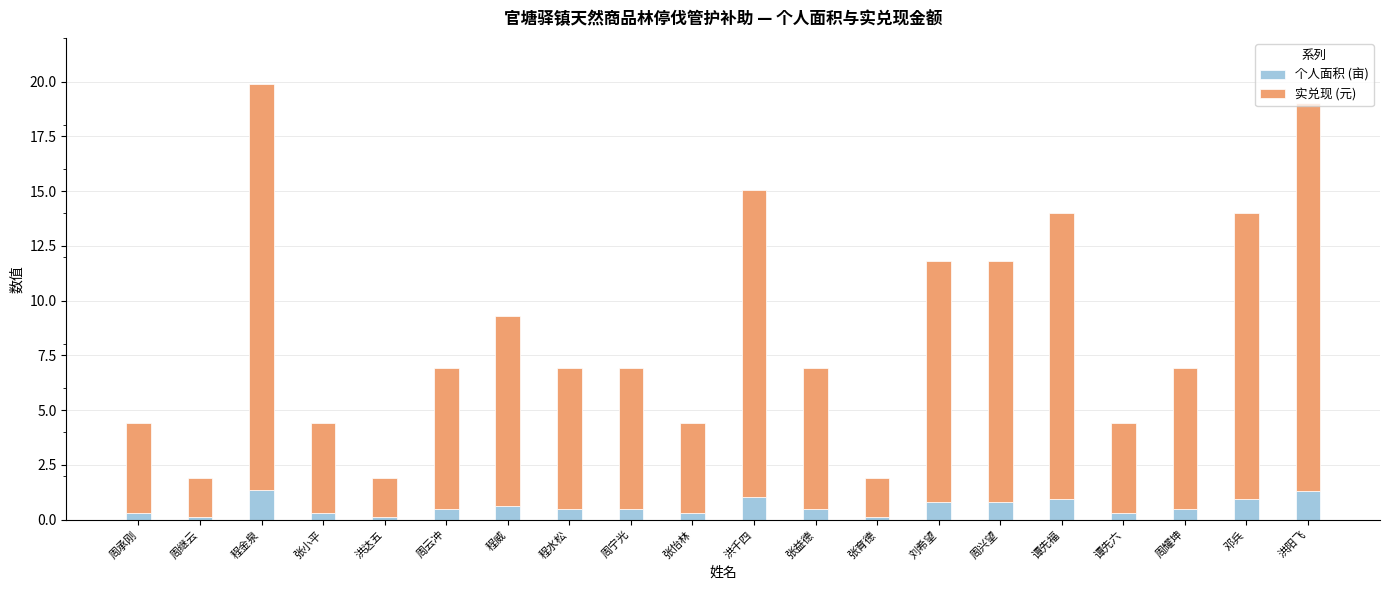

What is the minimum value for 个人面积 (亩)?

0.1